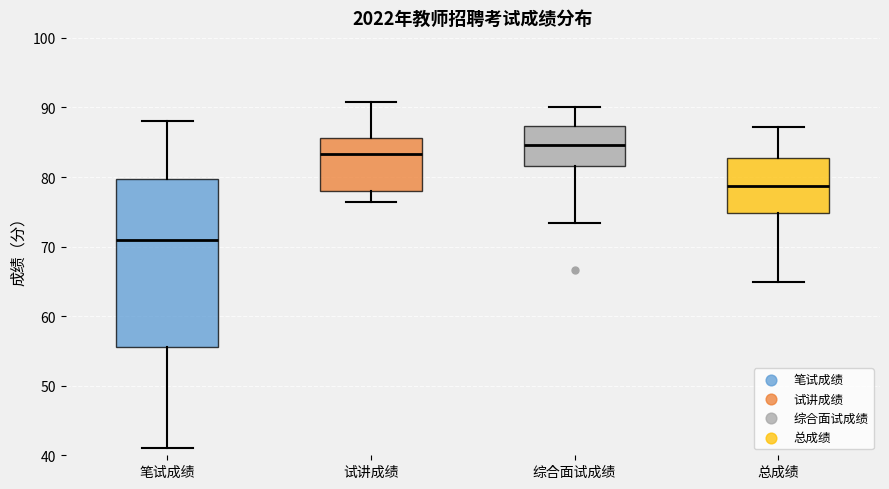

Which box's median line is the highest?

综合面试成绩